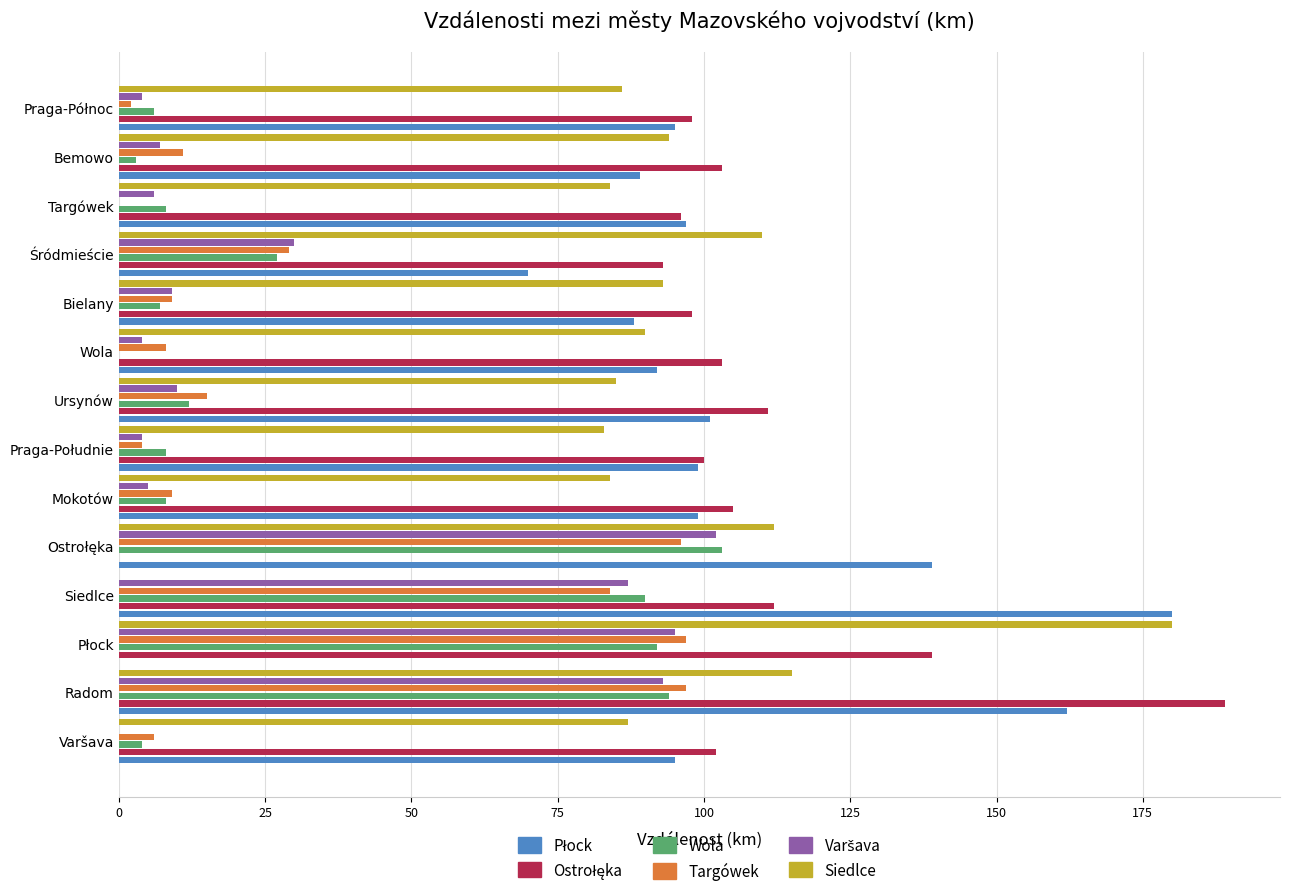

At which category is the sum across all series the highest?

Radom